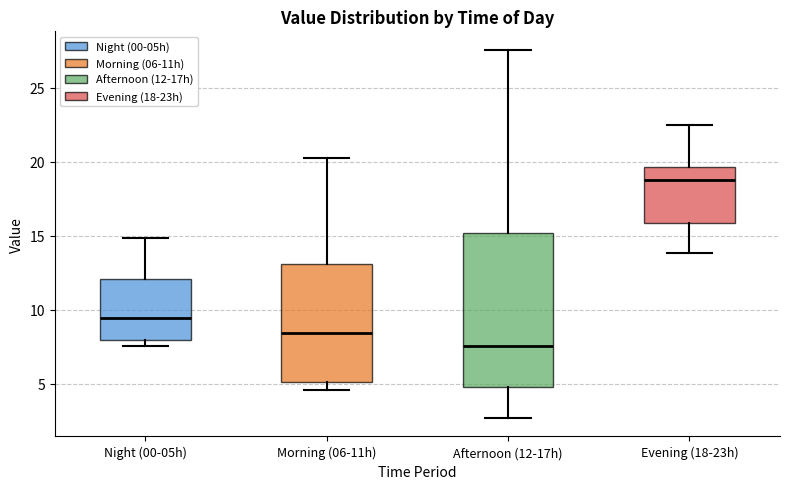

Where does the upper whisker of the box for Morning (06-11h) end on the y-axis? The values are not printed on the chart, so give them approximately, as read against the axis.

20.5